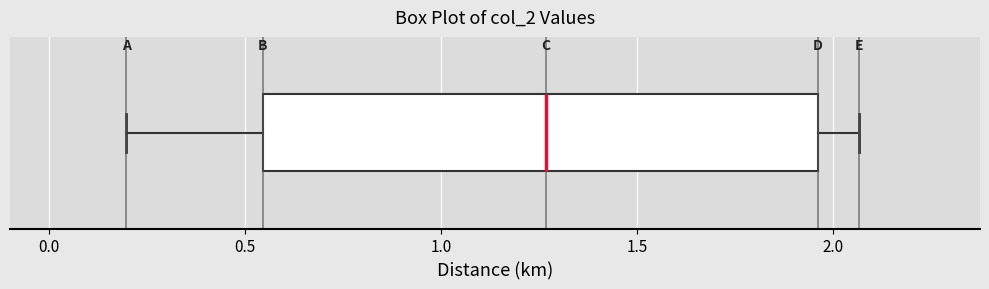

Transcribe this box plot: give where the median line is, the range the box spans, and where the two whiskers end, as read against the x-axis. The values are not printed on the chart, so give them approximately, as read against the axis.

median 1.25, box 0.55 to 1.95, whiskers 0.20 to 2.05